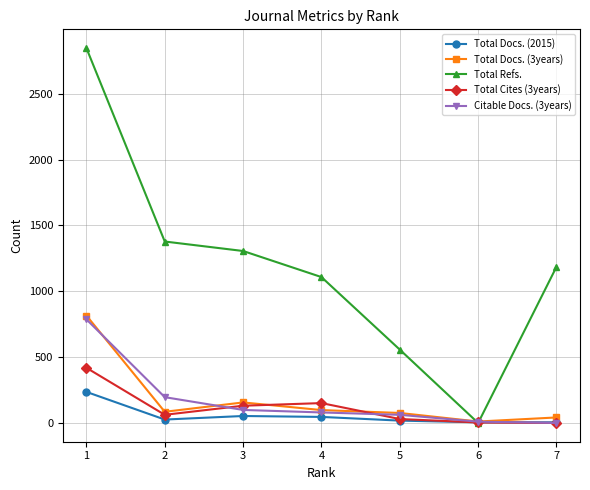

List the labels in order of Total Refs. value, smallest first.

6, 5, 4, 7, 3, 2, 1